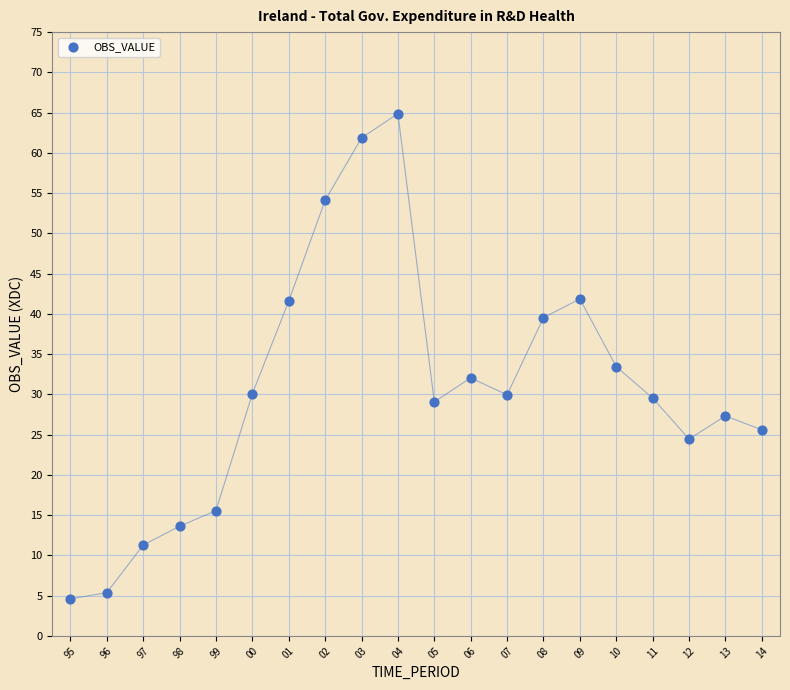

What is the range of Y values (max minus min)?

60.3